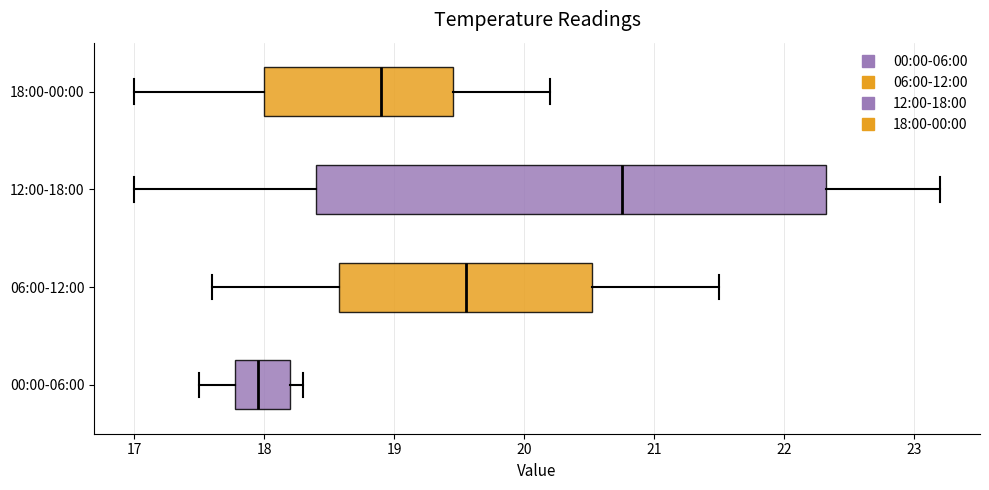

Which box's median line is the furthest to the left?

00:00-06:00